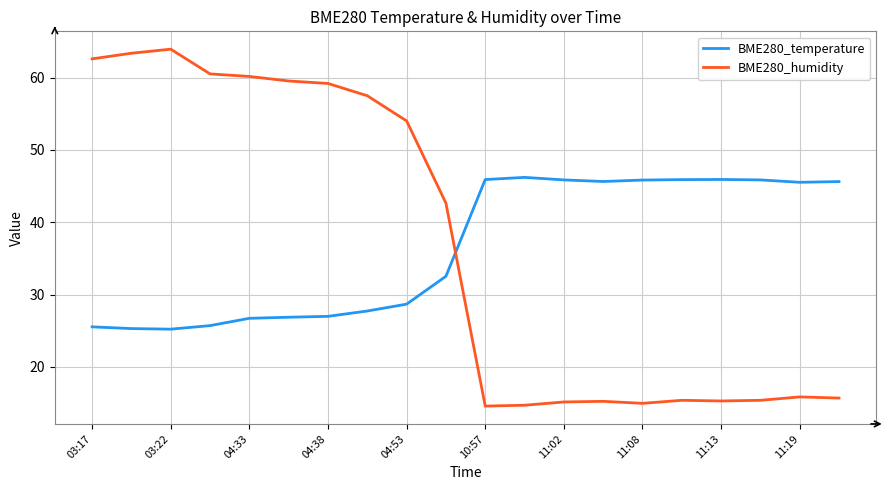

What is the highest value of the BME280_temperature series?

46.2